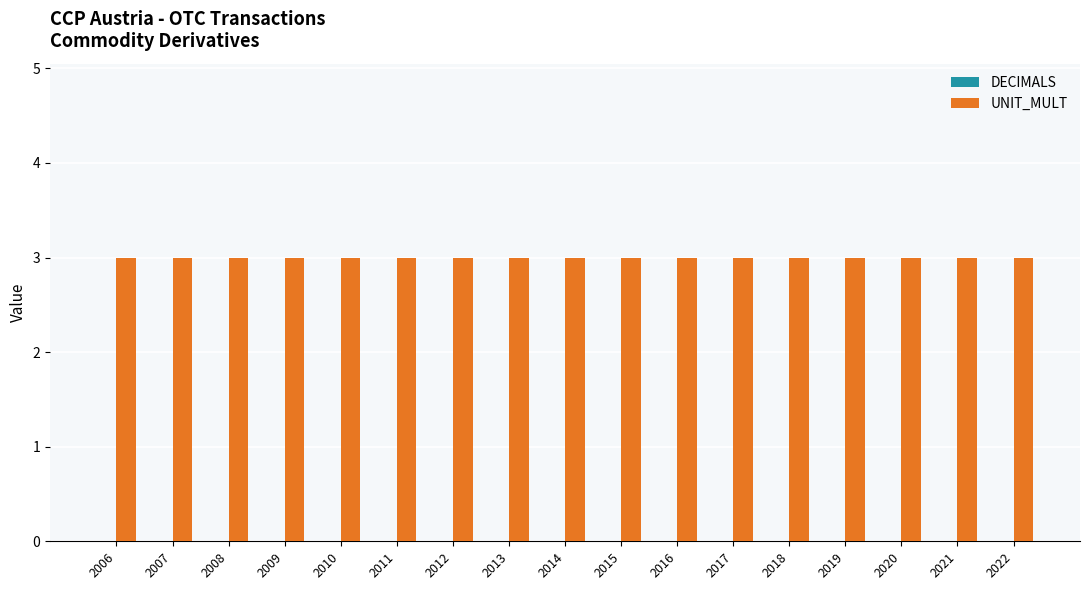

Rank the categories by UNIT_MULT value from lowest to highest.

2006, 2007, 2008, 2009, 2010, 2011, 2012, 2013, 2014, 2015, 2016, 2017, 2018, 2019, 2020, 2021, 2022